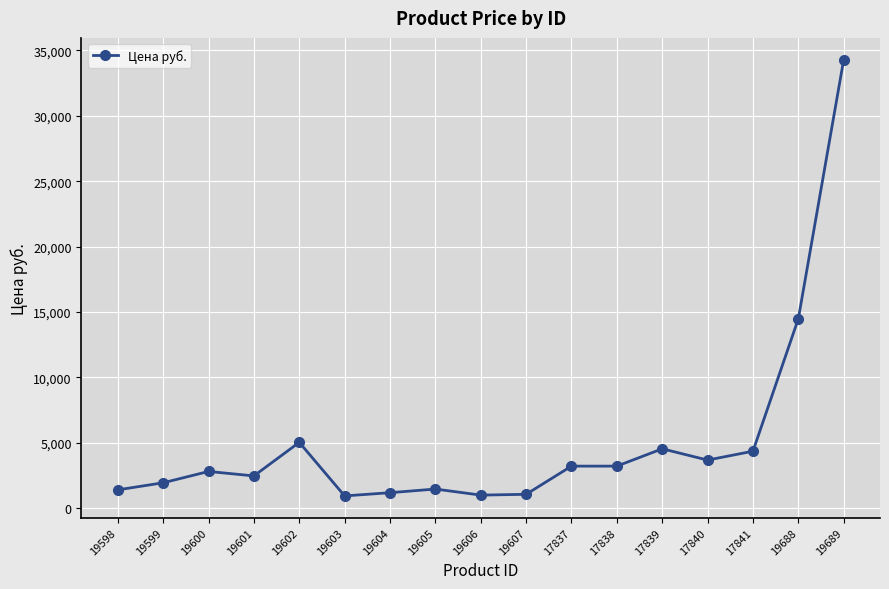

What is the label of the 4th point from the left?

19601